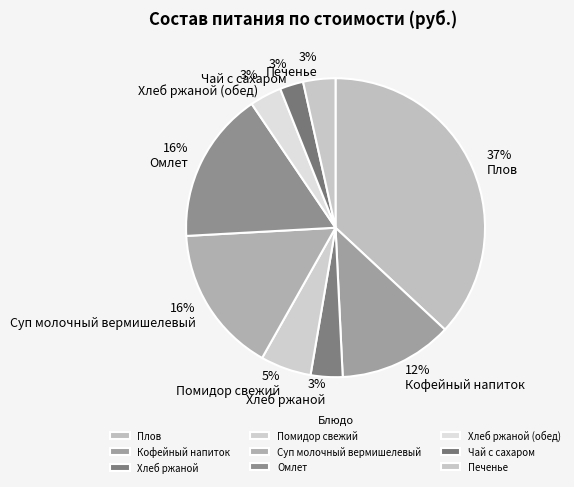

To the nearest percent, what is the difference between the Суп молочный вермишелевый and Хлеб ржаной slice percentages?

13%